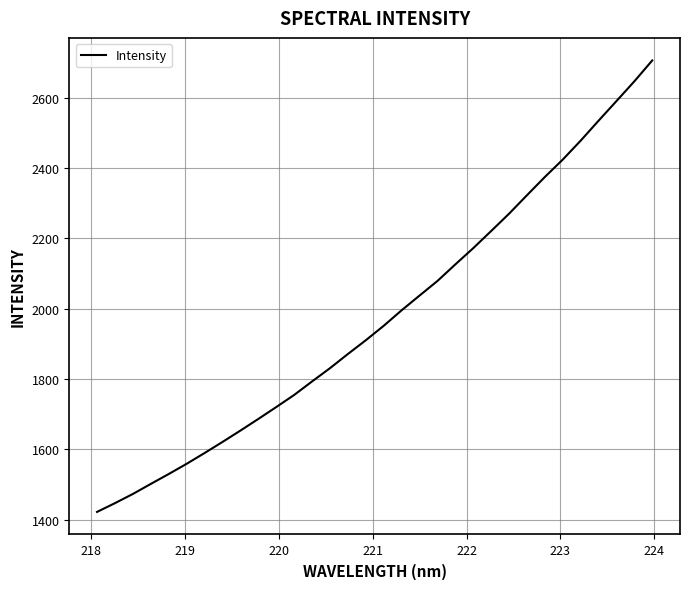

What is the difference between the maximum and minimum values?

1284.5